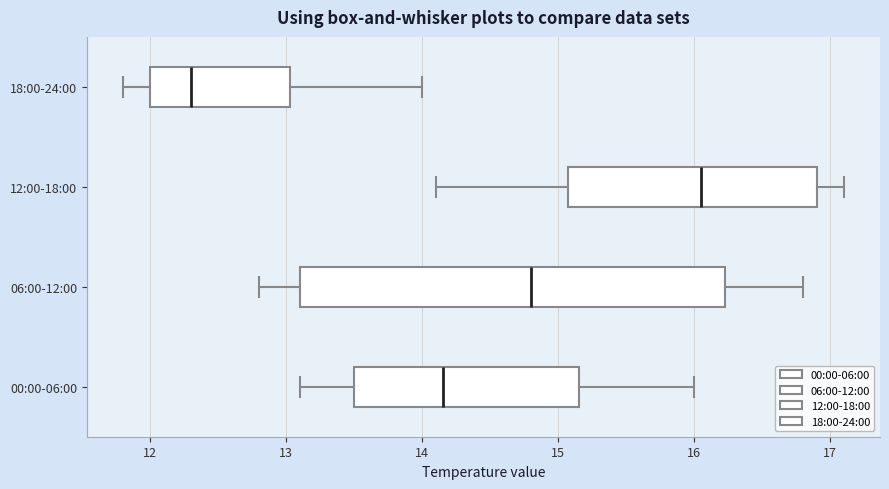

Reading bottom to top, read every box against the x-axis: the position of its median line, the range the box covers, and the ends of its whiskers. The values are not printed on the chart, so give them approximately, as read against the axis.

00:00-06:00: median 14.2, box 13.5 to 15.2, whiskers 13.1 to 16.0
06:00-12:00: median 14.8, box 13.1 to 16.2, whiskers 12.8 to 16.8
12:00-18:00: median 16.1, box 15.1 to 16.9, whiskers 14.1 to 17.1
18:00-24:00: median 12.3, box 12.0 to 13.0, whiskers 11.8 to 14.0